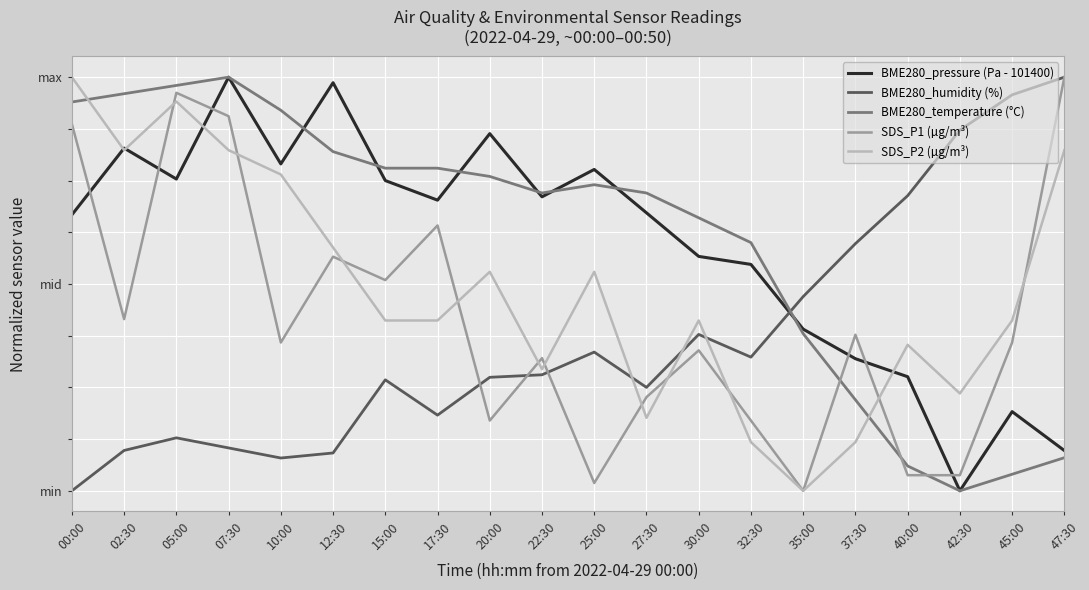

What is the difference between the highest and lowest values at 42:30?

69.8